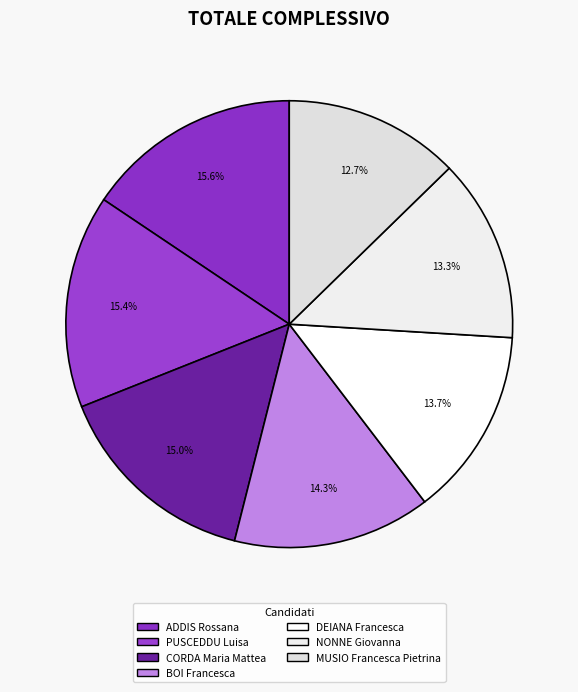

How many slices are in this pie chart?

7